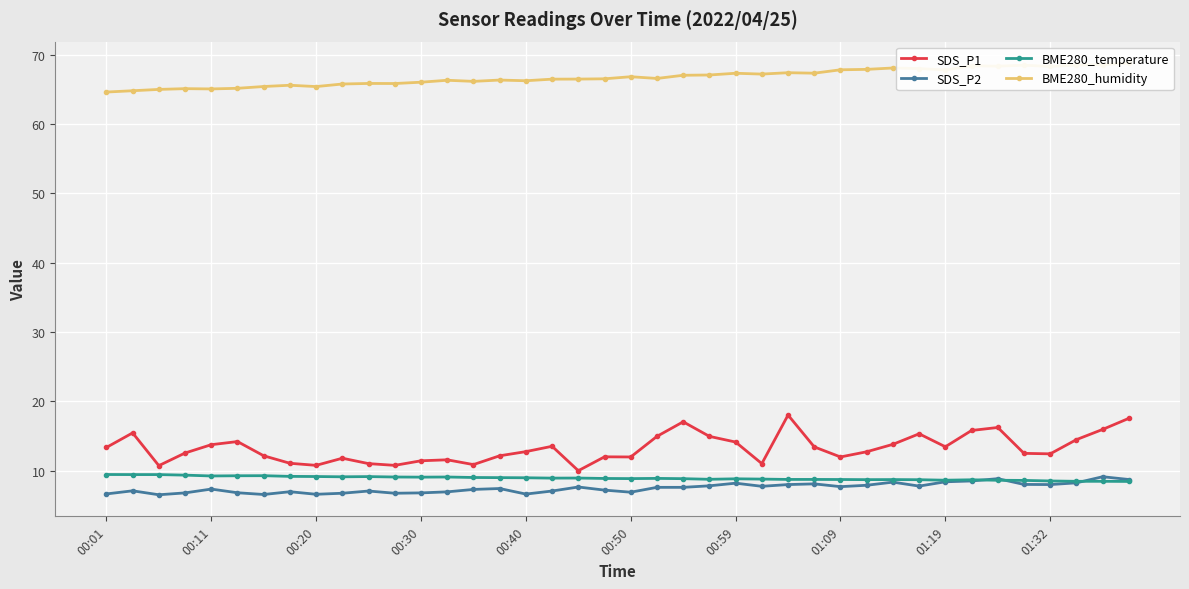

In BME280_humidity, how many points are higher than both neighbors (excluding endpoints)?

11